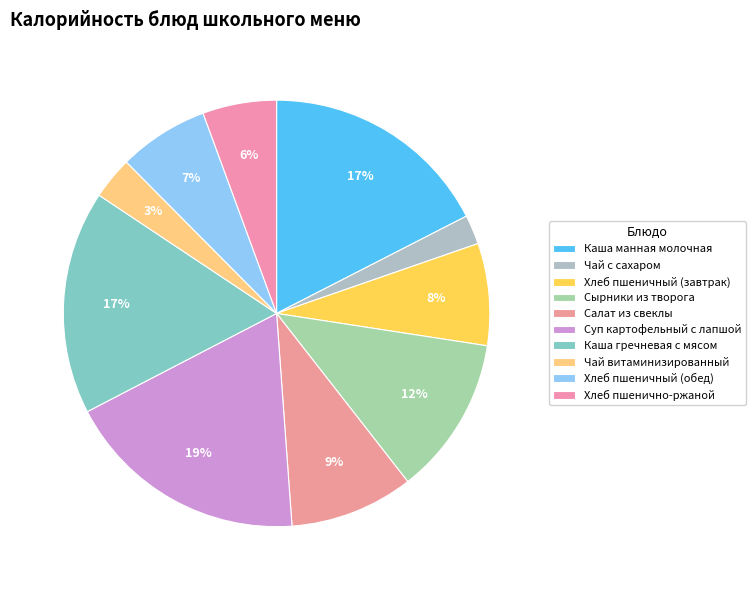

How many segments does this pie chart have?

10